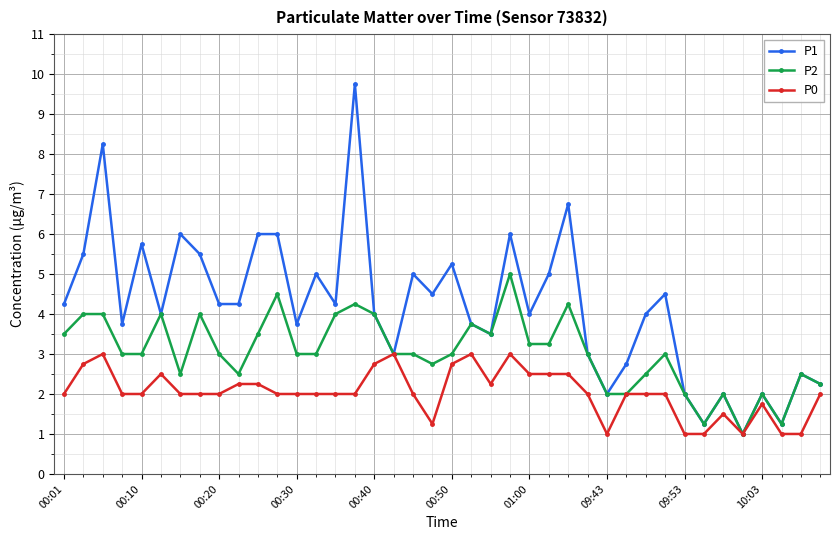

What is the value of the P1 point at the 31st from the left?

4.0